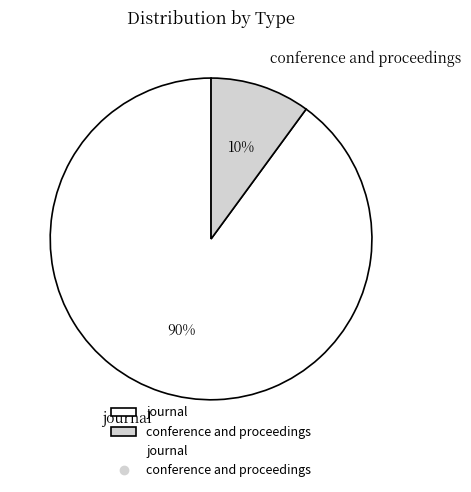

What percentage is the journal slice, to the nearest percent?

90%